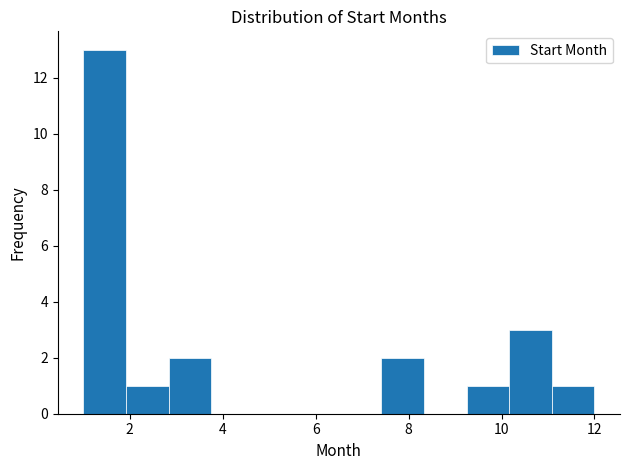

Reading left to right, transcribe this chart: for each bar, give the range it covers on the x-axis and its height. Neither the bar edges nor the heights are printed on the chart, so give them approximately, as read against the axes.

1.0 to 2.0: 13
2.0 to 2.8: 1
2.8 to 3.8: 2
3.8 to 4.6: 0
4.6 to 5.6: 0
5.6 to 6.6: 0
6.6 to 7.4: 0
7.4 to 8.4: 2
8.4 to 9.2: 0
9.2 to 10.2: 1
10.2 to 11.0: 3
11.0 to 12.0: 1